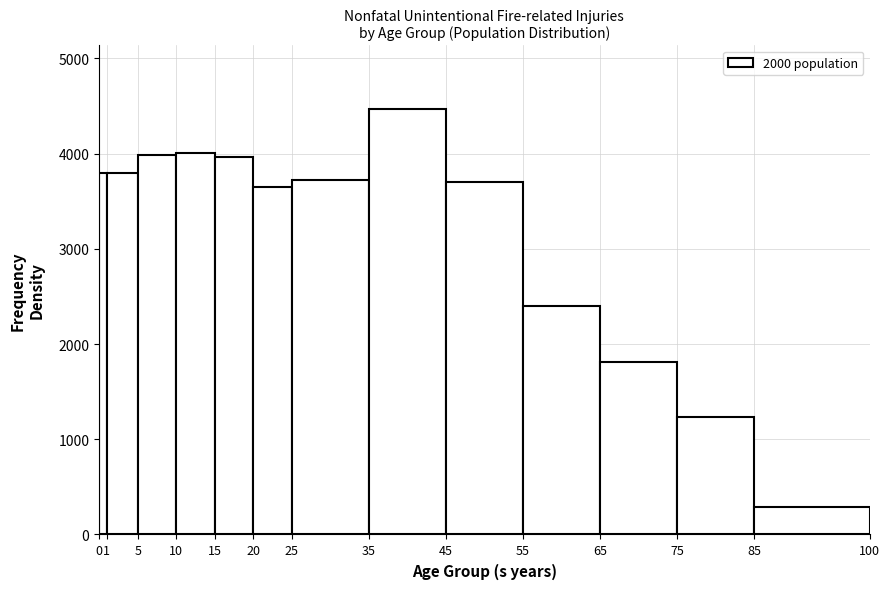

Reading left to right, transcribe this chart: for each bar, give the range it covers on the x-axis and its height. The values are not printed on the chart, so give them approximately, as read against the axis.

0 to 1: 3800
1 to 5: 3800
5 to 10: 4000
10 to 15: 4000
15 to 20: 4000
20 to 25: 3700
25 to 35: 3700
35 to 45: 4500
45 to 55: 3700
55 to 65: 2400
65 to 75: 1800
75 to 85: 1200
85 to 100: 300